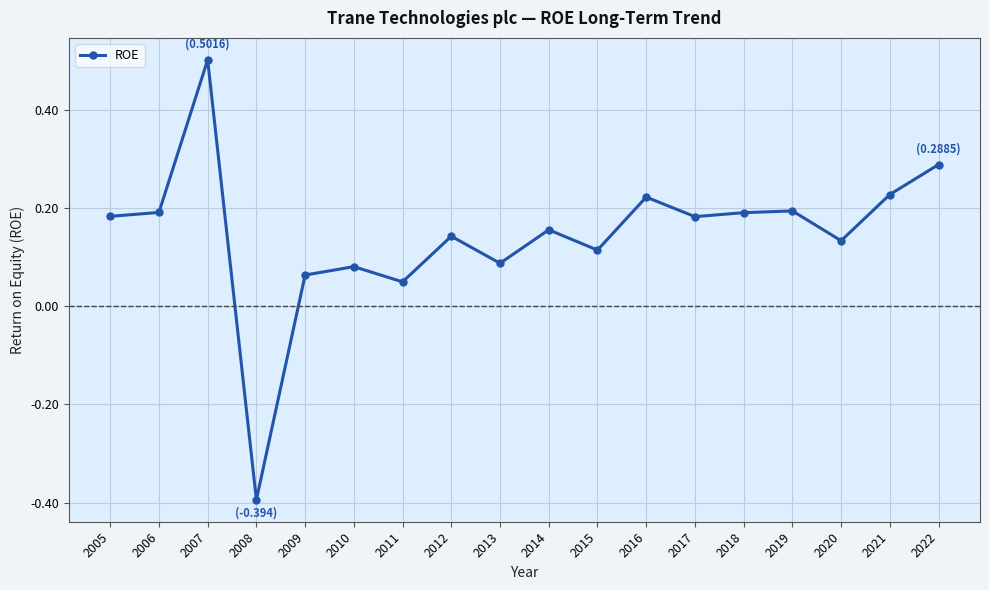

Which category has the highest value across all series?

2007